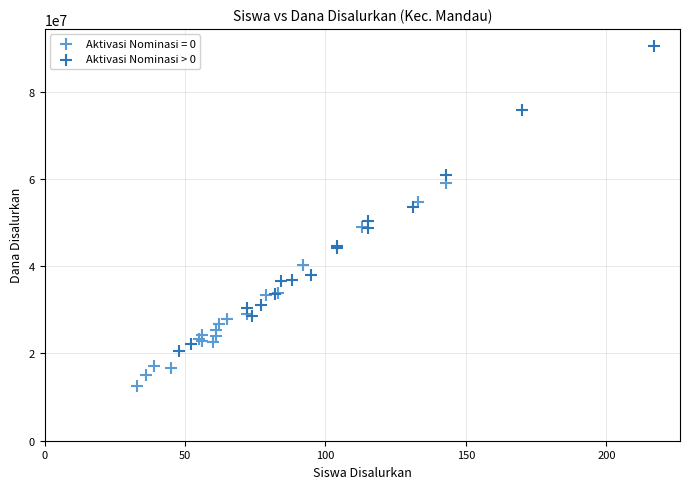

Which series has the largest Y range (max minus min)?

Aktivasi Nominasi > 0